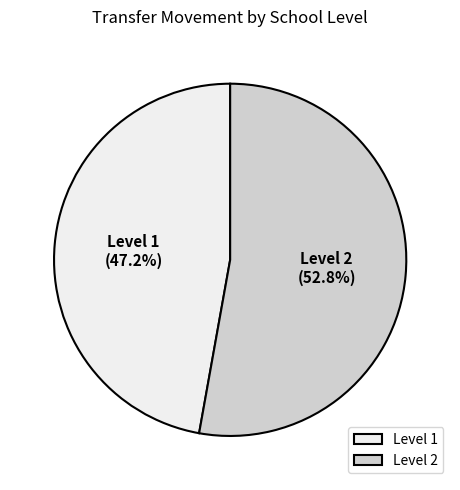

Do Level 2 and Level 1 together represent more than half of the pie?

Yes